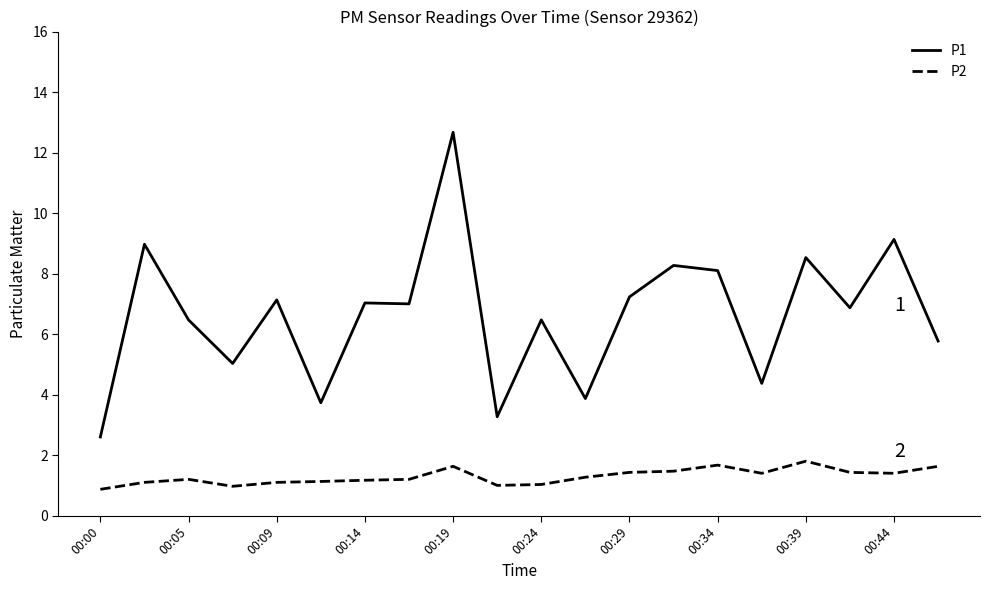

What is the sum of all P2 values?

25.9